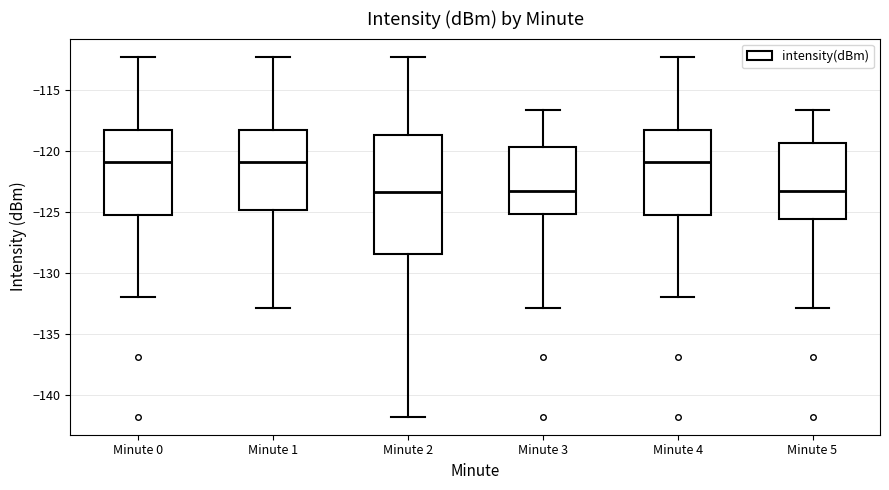

Where is the upper edge of the box for Minute 3 on the y-axis? The values are not printed on the chart, so give them approximately, as read against the axis.

-119.5